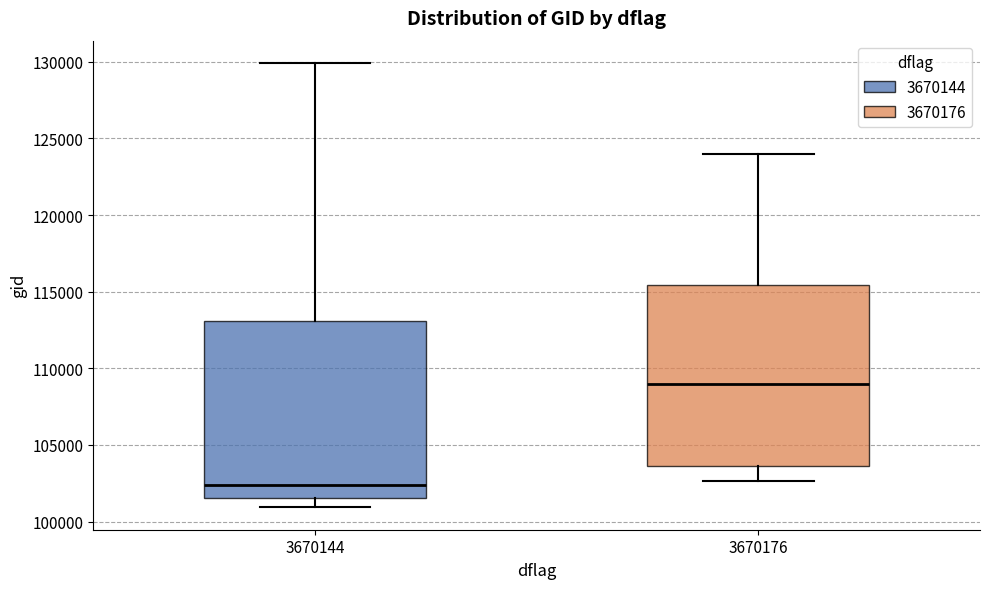

Which box has the highest median line?

3670176